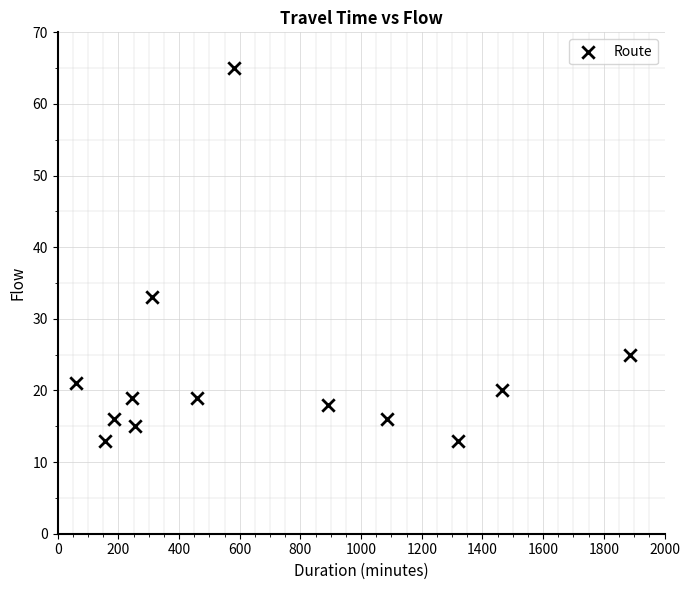

What Y value in the scatter plot is closest to 39?

33